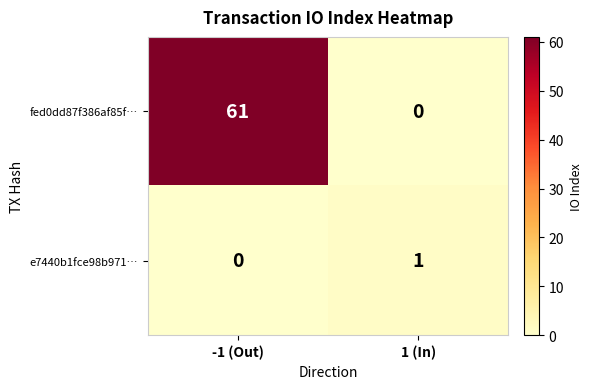

Rank the series at 1 (In) from lowest to highest value.

fed0dd87f386af85f…, e7440b1fce98b971…